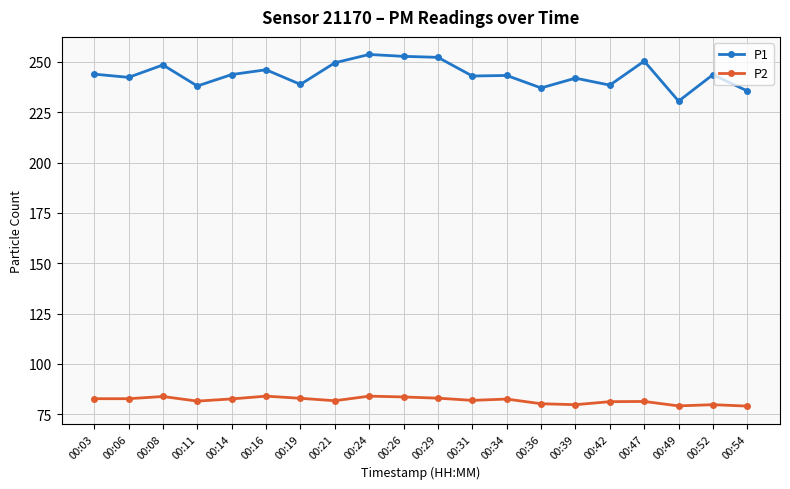

Read the P2 value at 00:03.

82.7